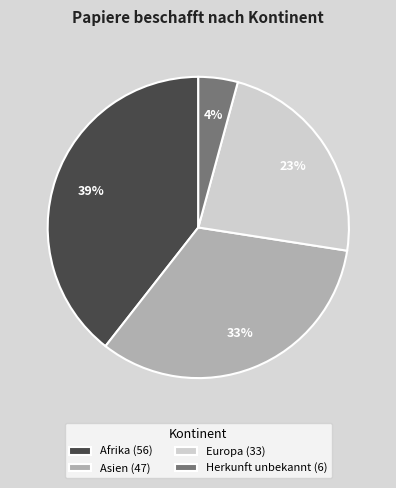

Which has a higher value, Afrika (56) or Europa (33)?

Afrika (56)